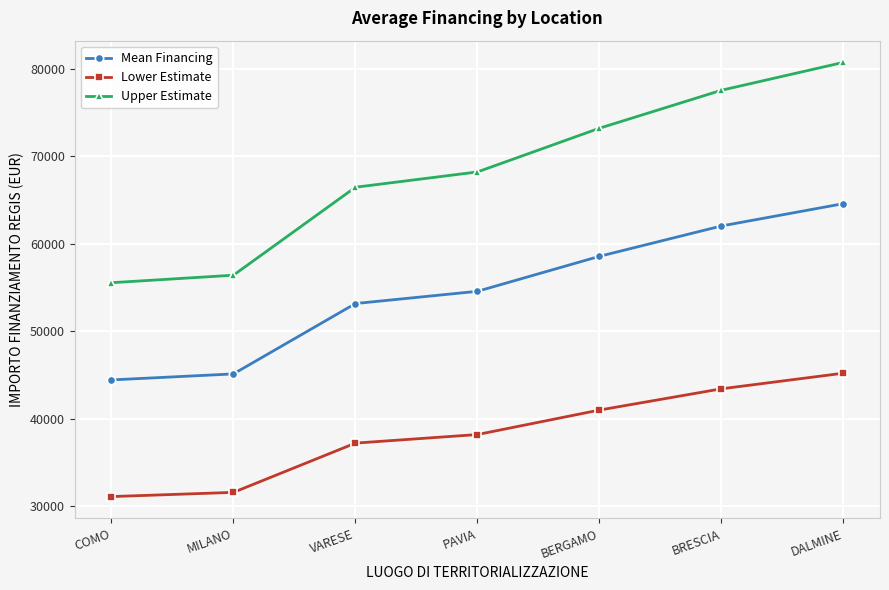

Which series has the widest spread of values?

Upper Estimate